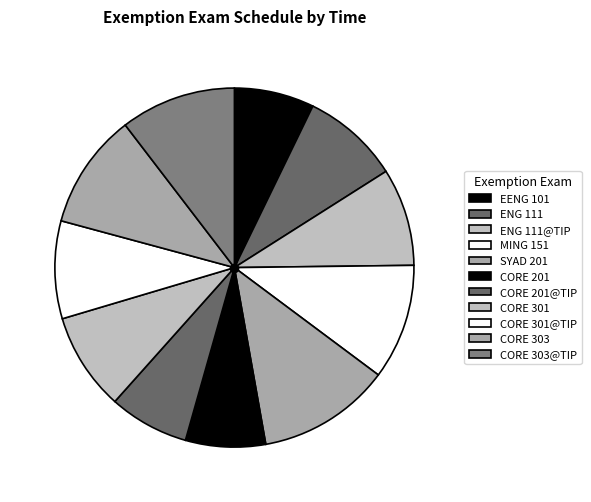

How much of the chart is everything except ENG 111?

91.2%